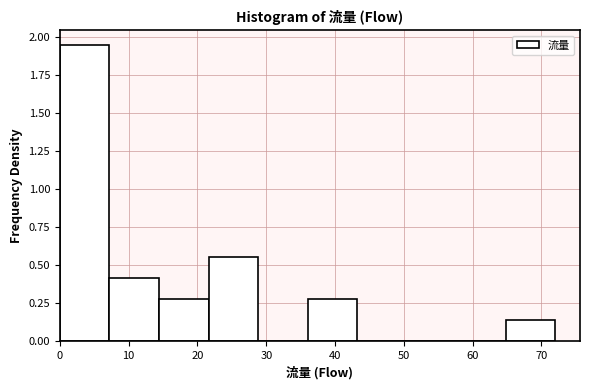

Reading left to right, list every bar in this chart as the range it spans on the x-axis followed by its height. Neither the bar edges nor the heights are printed on the chart, so give them approximately, as read against the axes.

0.0 to 7.2: 1.95
7.2 to 14.4: 0.40
14.4 to 21.6: 0.30
21.6 to 28.8: 0.55
28.8 to 36.0: 0
36.0 to 43.2: 0.30
43.2 to 50.4: 0
50.4 to 57.6: 0
57.6 to 64.8: 0
64.8 to 72.0: 0.15